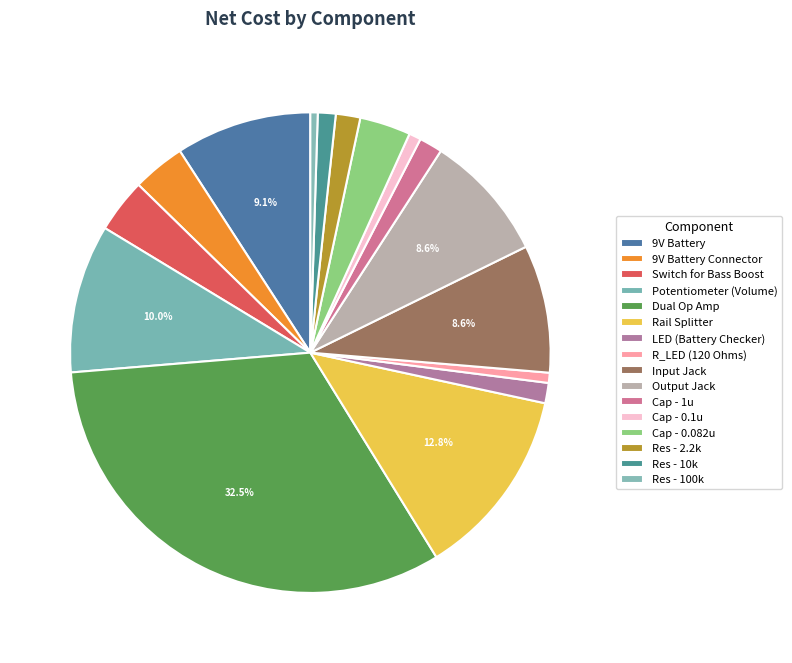

To the nearest percent, what portion does Rail Splitter represent?

13%